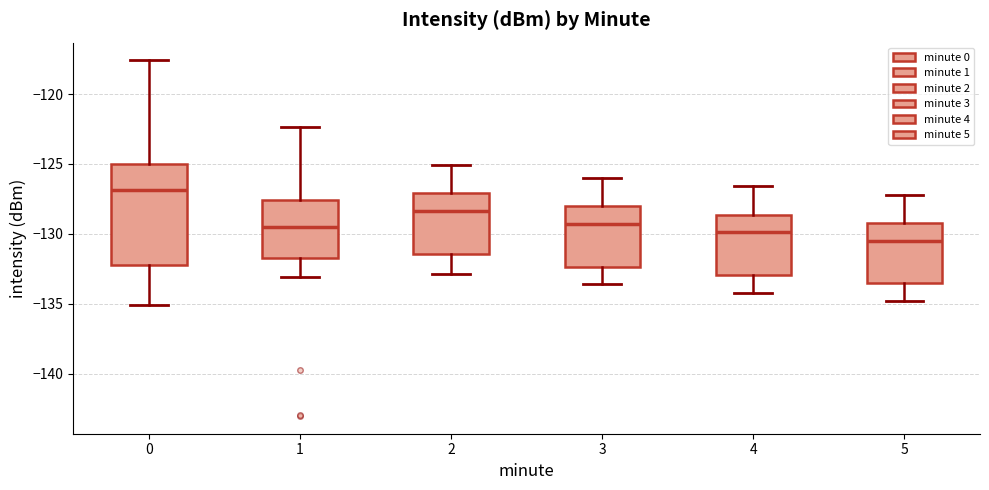

Reading left to right, transcribe this box plot: for each box, give where its median line is, the range the box spans, and where its two whiskers end, as read against the y-axis. The values are not printed on the chart, so give them approximately, as read against the axis.

0: median -127.0, box -132.0 to -125.0, whiskers -135.0 to -117.5
1: median -129.5, box -131.5 to -127.5, whiskers -133.0 to -122.5
2: median -128.5, box -131.5 to -127.0, whiskers -133.0 to -125.0
3: median -129.5, box -132.5 to -128.0, whiskers -133.5 to -126.0
4: median -130.0, box -133.0 to -128.5, whiskers -134.0 to -126.5
5: median -130.5, box -133.5 to -129.0, whiskers -135.0 to -127.0